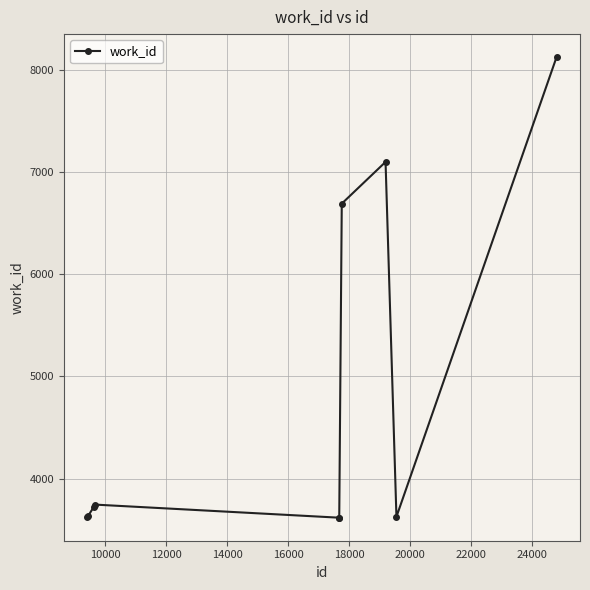

What is the smallest value displayed?

3617